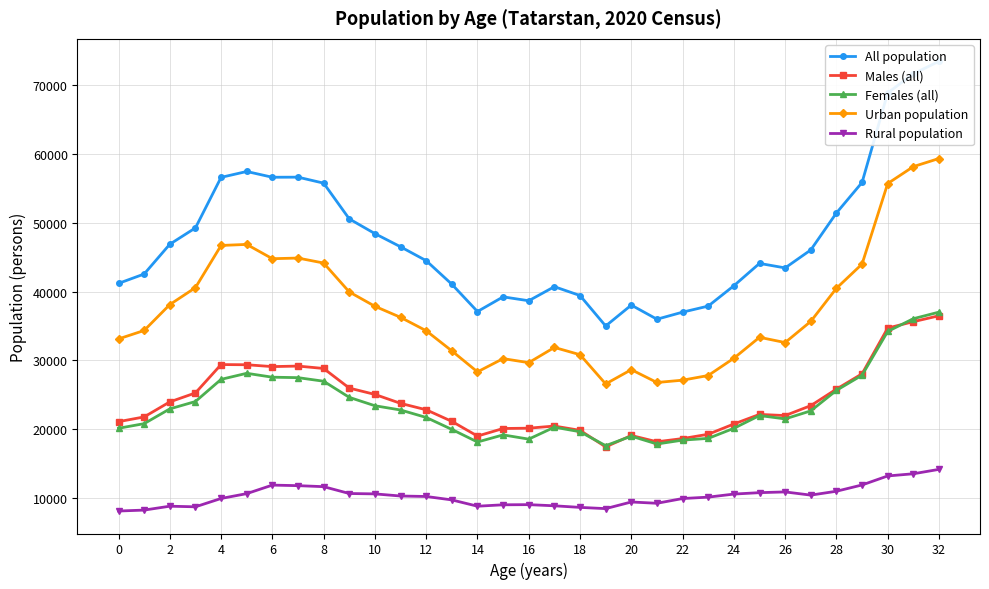

True or false: All population and Rural population intersect in this chart.

False